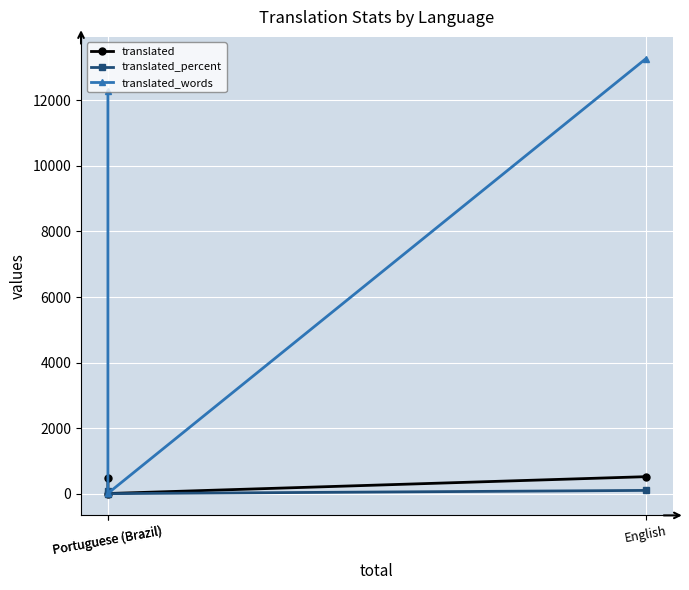

Which series has the widest spread of values?

translated_words